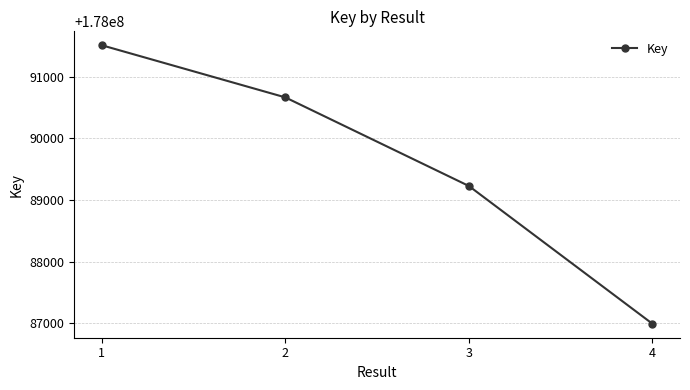

Count the number of data series in this chart.

1